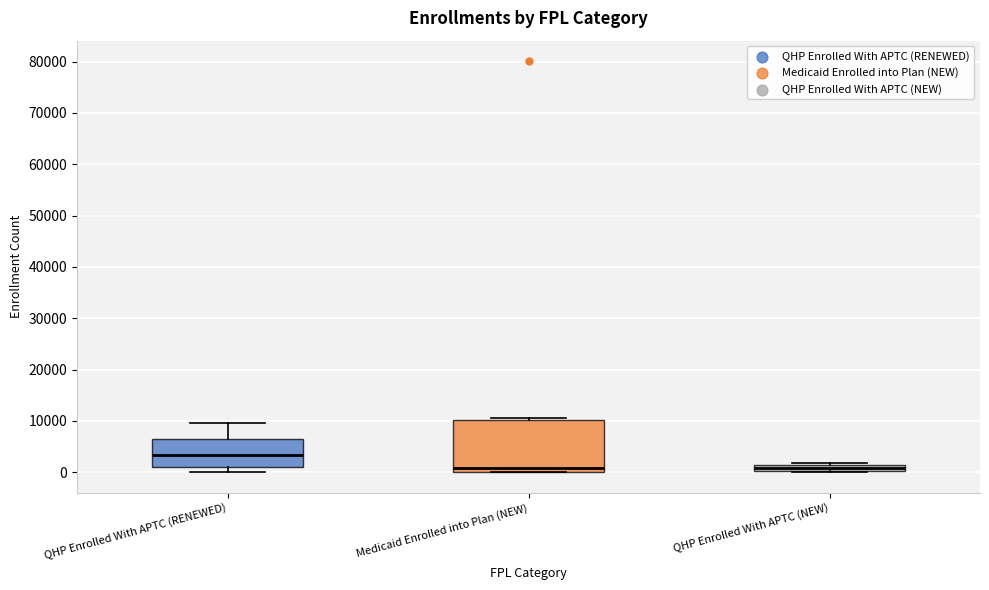

Comparing the boxes themselves (not the whiskers), which one is the tallest?

Medicaid Enrolled into Plan (NEW)